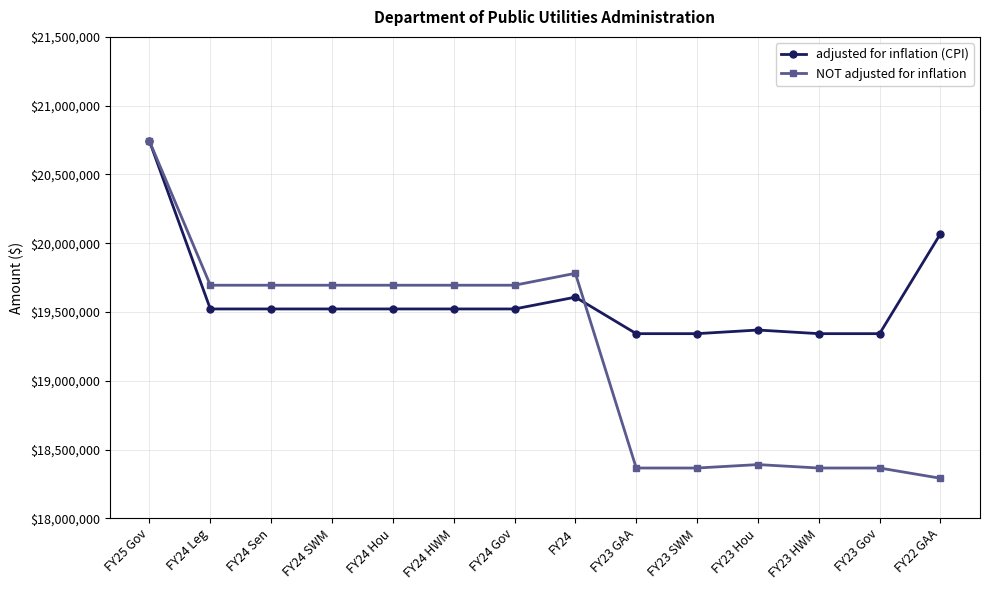

Read the NOT adjusted for inflation value at FY24 Leg.

19694594